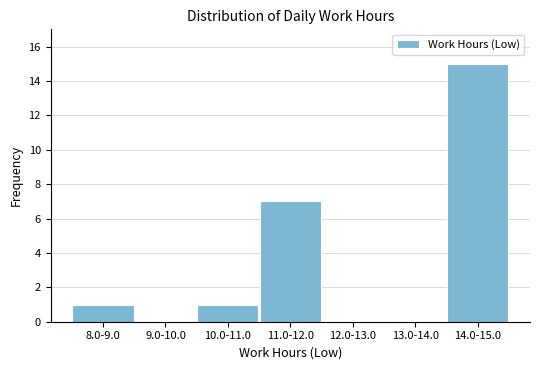

Reading left to right, extract all data points from this chart.

8.0-9.0=1	9.0-10.0=0	10.0-11.0=1	11.0-12.0=7	12.0-13.0=0	13.0-14.0=0	14.0-15.0=15